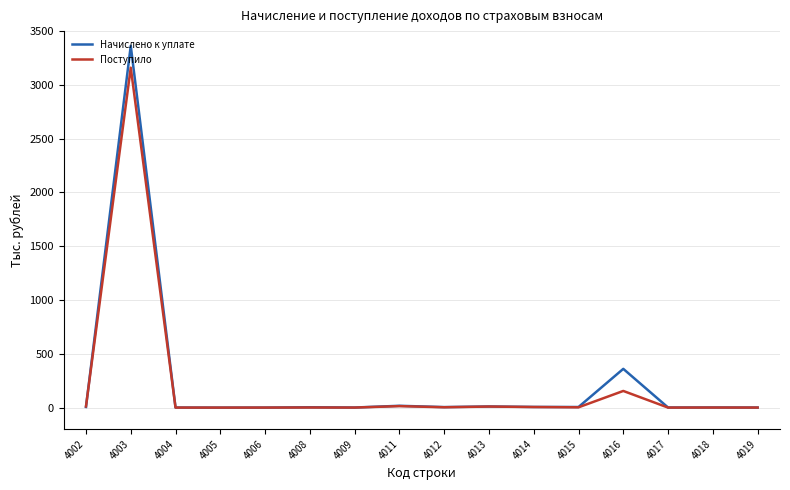

Which has a higher value, 4012 or 4003?

4003